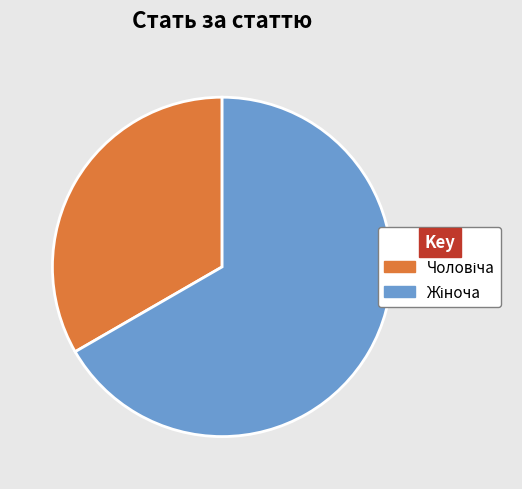

Is there a majority slice in this chart?

Yes